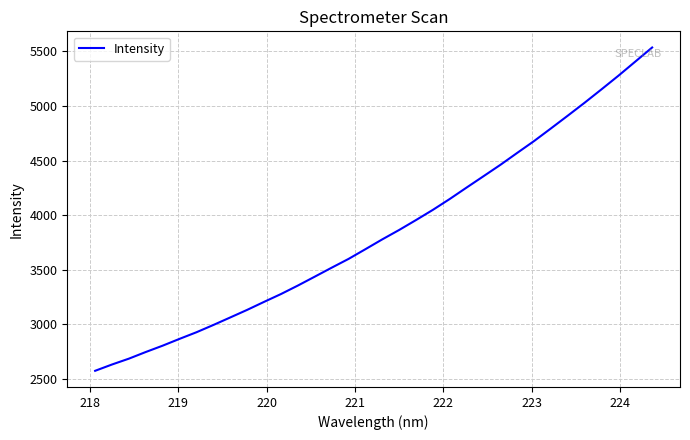

What is the minimum value shown in the chart?

2574.1